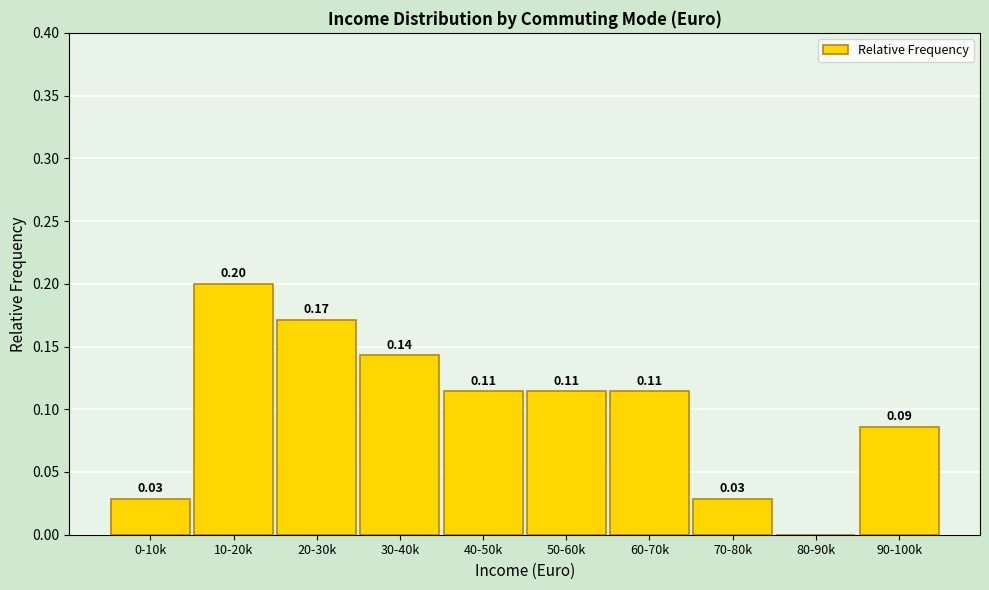

What is the sum of the values at 60-70k and 20-30k?

0.3